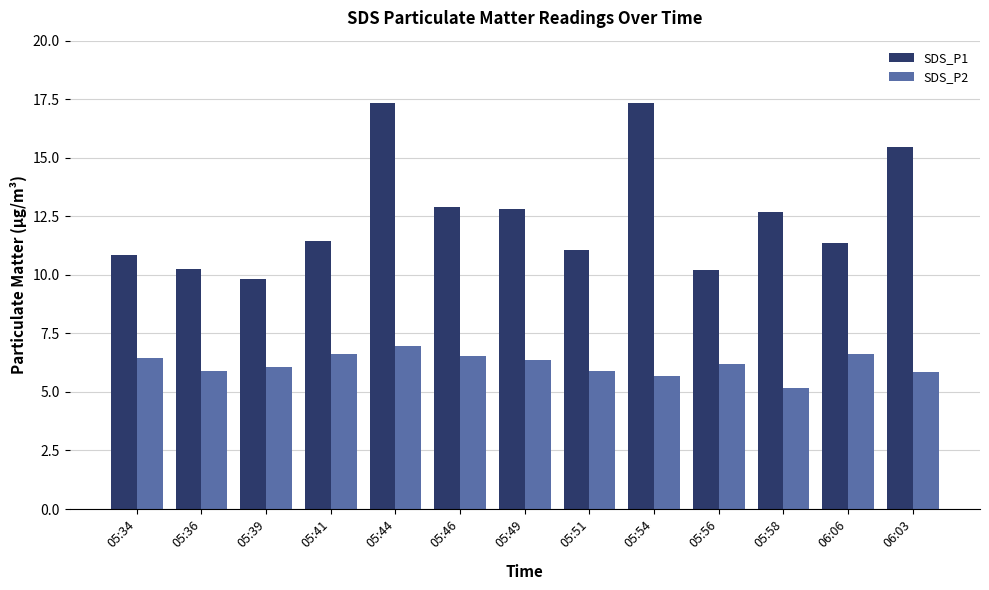

What is the minimum value for SDS_P1?

9.8